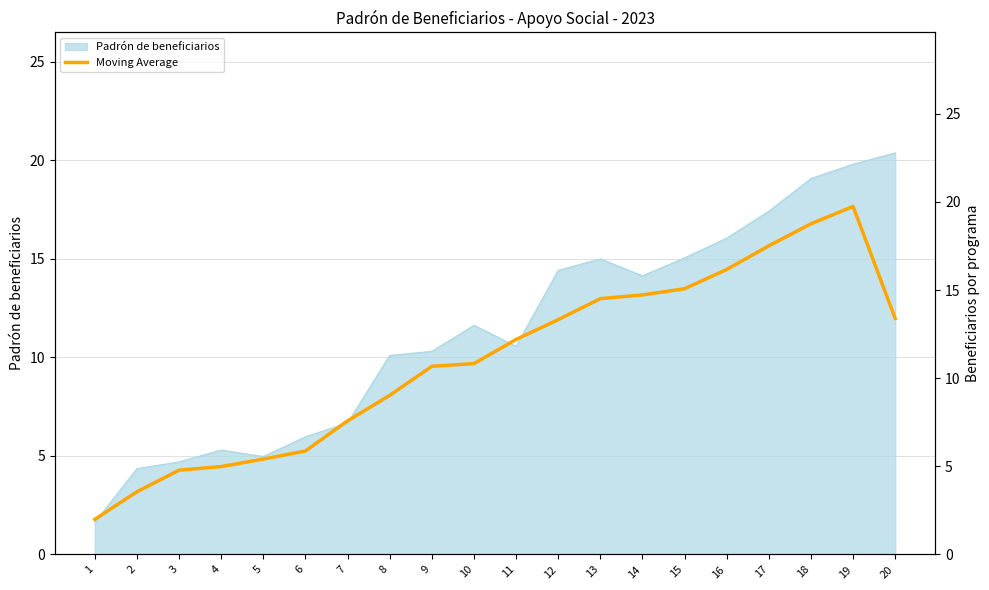

Read the value at 9.

10.7